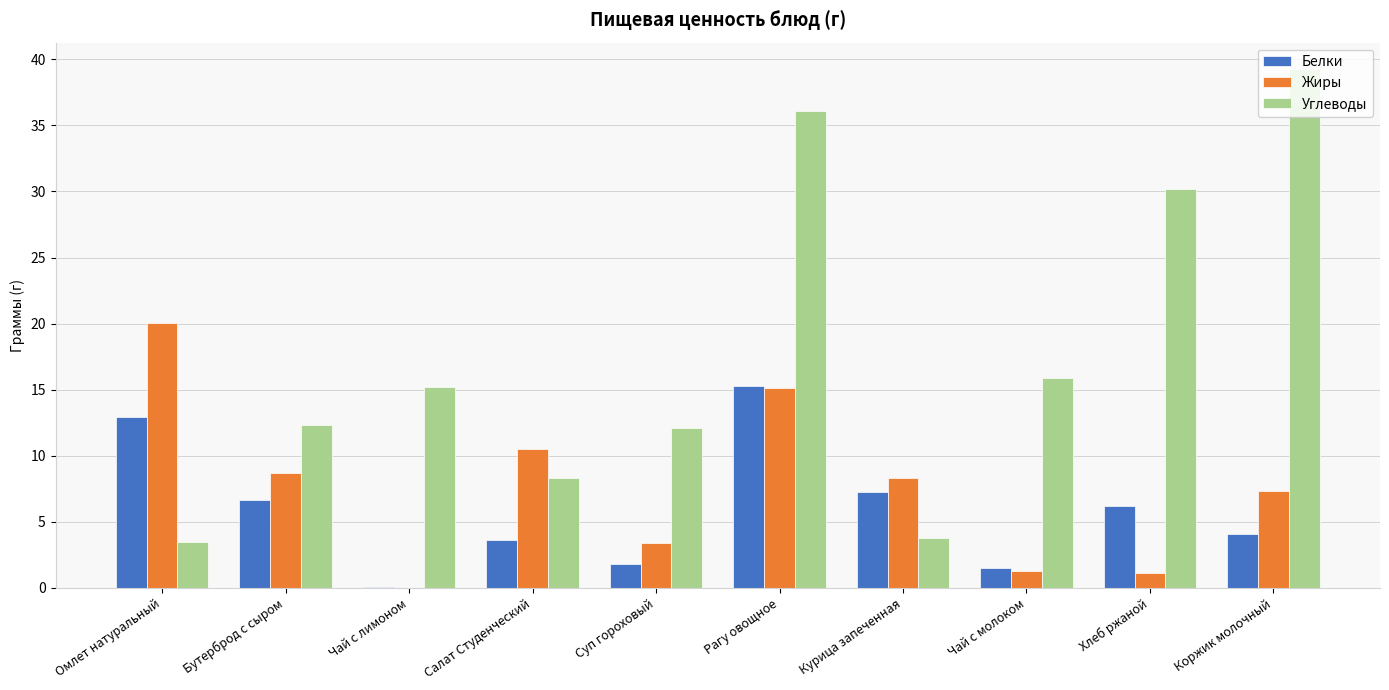

The Углеводы series shows 36.1 at Рагу овощное. True or false?

True